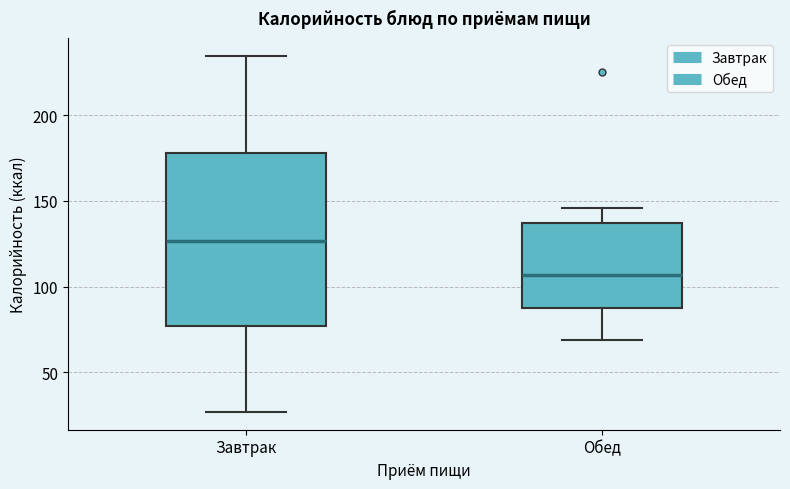

Which box's median line is the lowest?

Обед